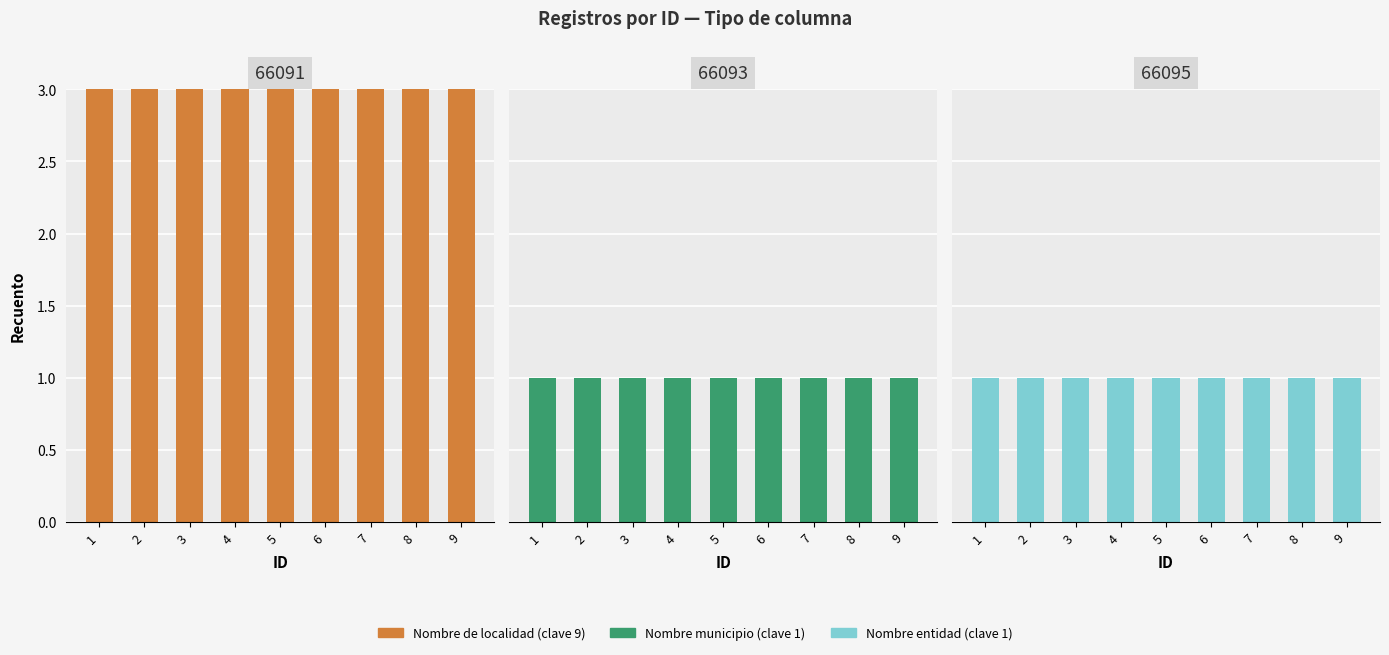

What are all the series names shown in the legend?

Nombre de localidad (clave 9), Nombre municipio (clave 1), Nombre entidad (clave 1)